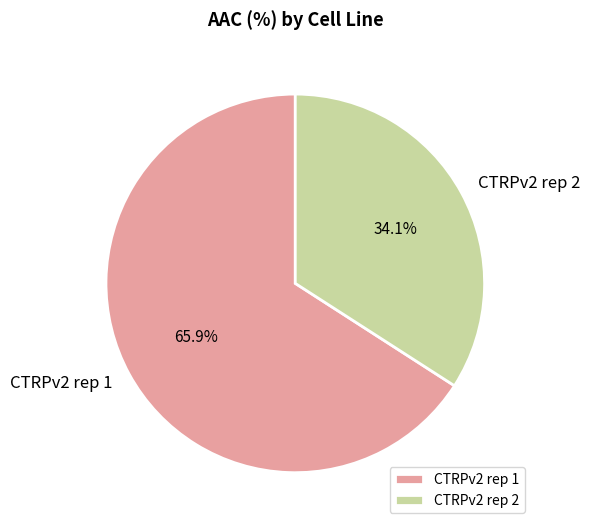

Which has a higher value, CTRPv2 rep 2 or CTRPv2 rep 1?

CTRPv2 rep 1